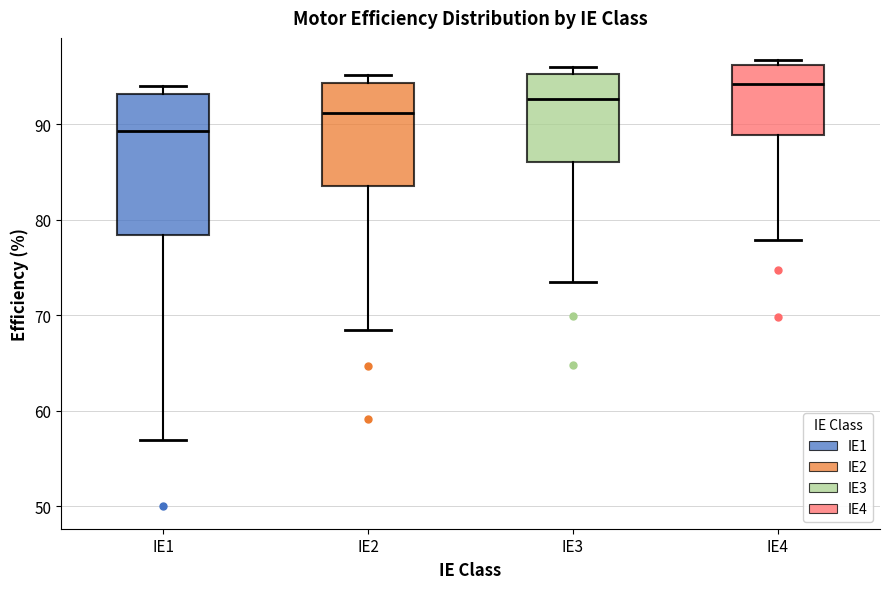

Reading left to right, transcribe this box plot: for each box, give where its median line is, the range the box spans, and where its two whiskers end, as read against the y-axis. The values are not printed on the chart, so give them approximately, as read against the axis.

IE1: median 89, box 78 to 93, whiskers 57 to 94
IE2: median 91, box 84 to 94, whiskers 69 to 95
IE3: median 93, box 86 to 95, whiskers 74 to 96
IE4: median 94, box 89 to 96, whiskers 78 to 97